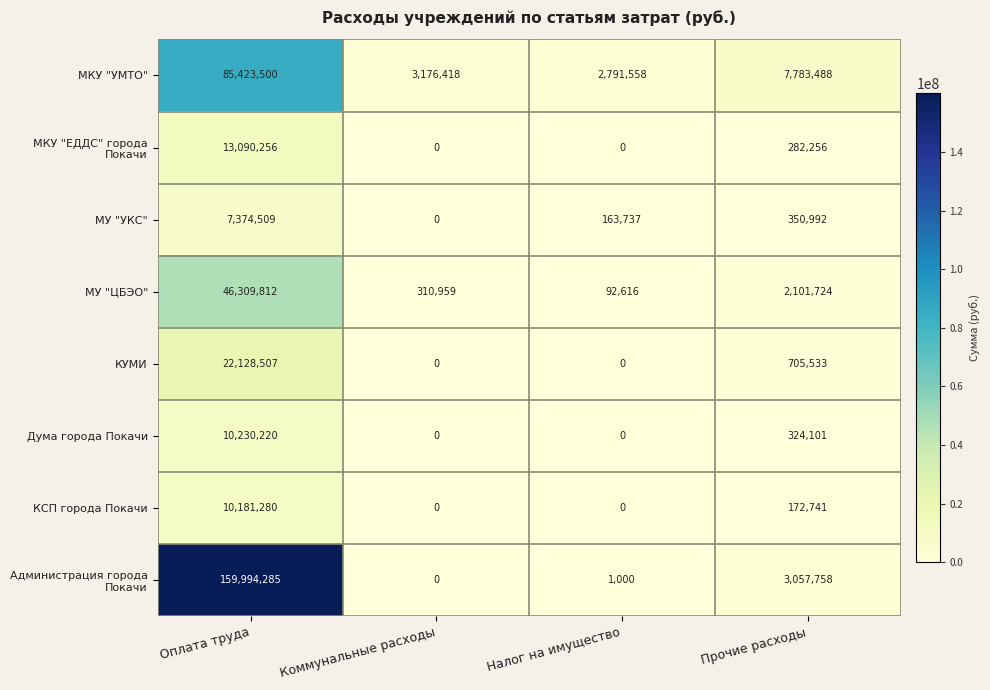

True or false: МКУ "УМТО" has a value of 4548859 at Налог на имущество.

False